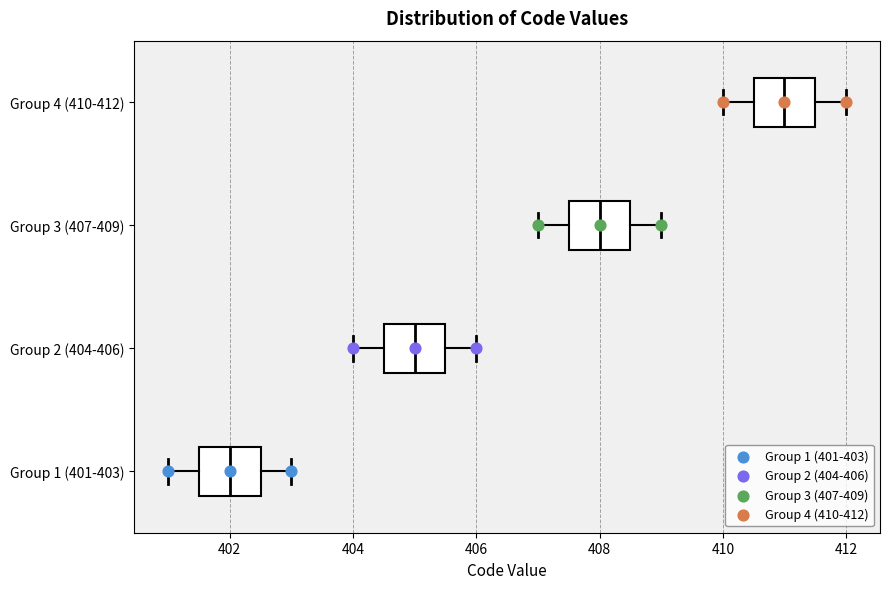

Reading bottom to top, read every box against the x-axis: the position of its median line, the range the box covers, and the ends of its whiskers. The values are not printed on the chart, so give them approximately, as read against the axis.

Group 1 (401-403): median 402.0, box 401.6 to 402.6, whiskers 401.0 to 403.0
Group 2 (404-406): median 405.0, box 404.6 to 405.6, whiskers 404.0 to 406.0
Group 3 (407-409): median 408.0, box 407.6 to 408.6, whiskers 407.0 to 409.0
Group 4 (410-412): median 411.0, box 410.6 to 411.6, whiskers 410.0 to 412.0